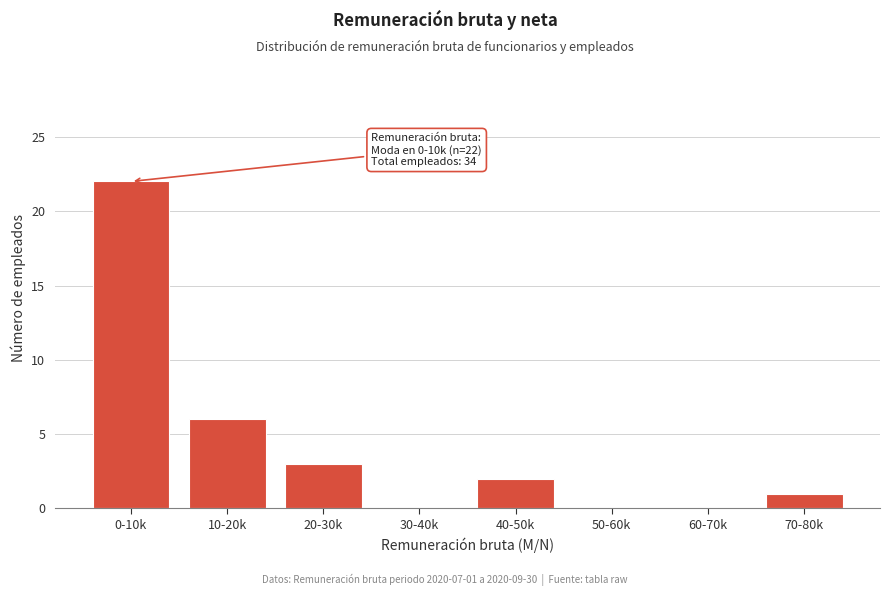

Reading right to left, list all the values displayed in this chart.

70-80k=1	60-70k=0	50-60k=0	40-50k=2	30-40k=0	20-30k=3	10-20k=6	0-10k=22